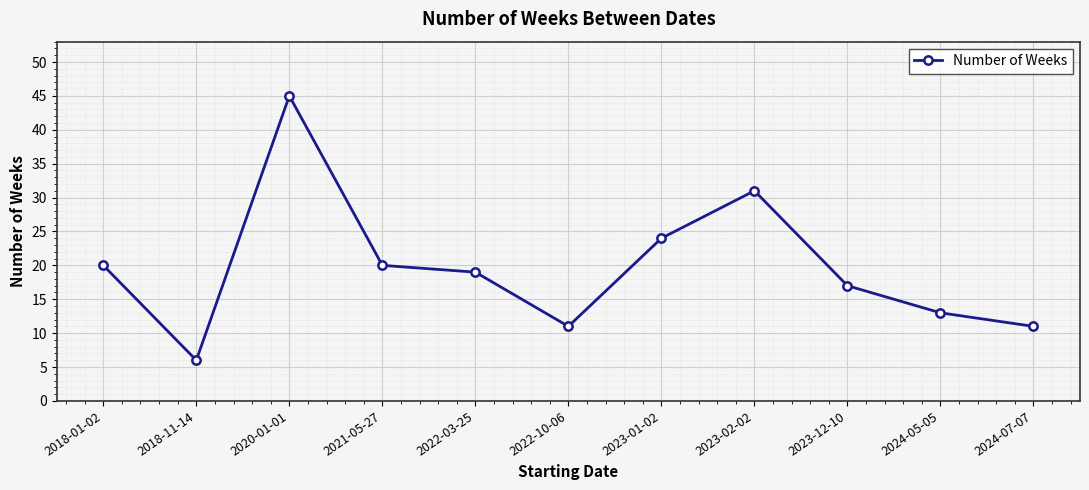

Reading left to right, what are all the values shown in this chart?

2018-01-02=20	2018-11-14=6	2020-01-01=45	2021-05-27=20	2022-03-25=19	2022-10-06=11	2023-01-02=24	2023-02-02=31	2023-12-10=17	2024-05-05=13	2024-07-07=11